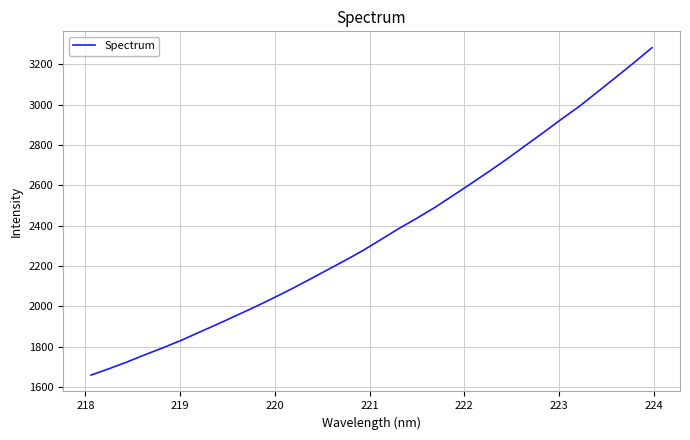

What is the smallest value displayed?

1660.4